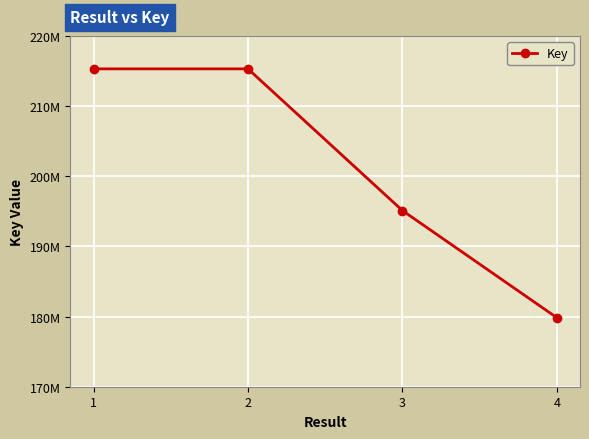

True or false: the data shows 215301219 at 2.

True